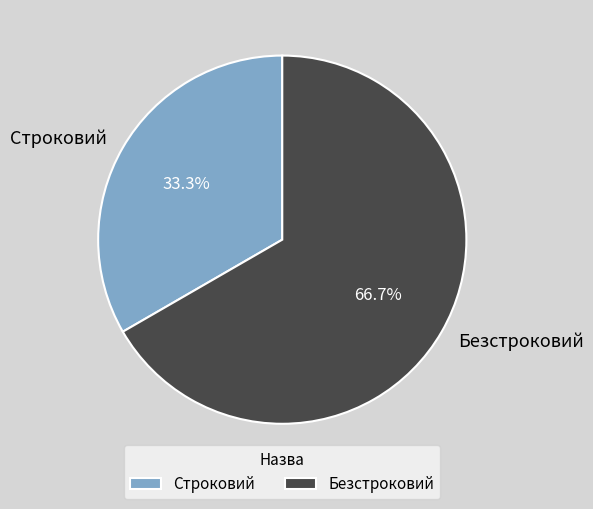

To the nearest percent, what is the difference between the largest and smallest slice percentages?

33%